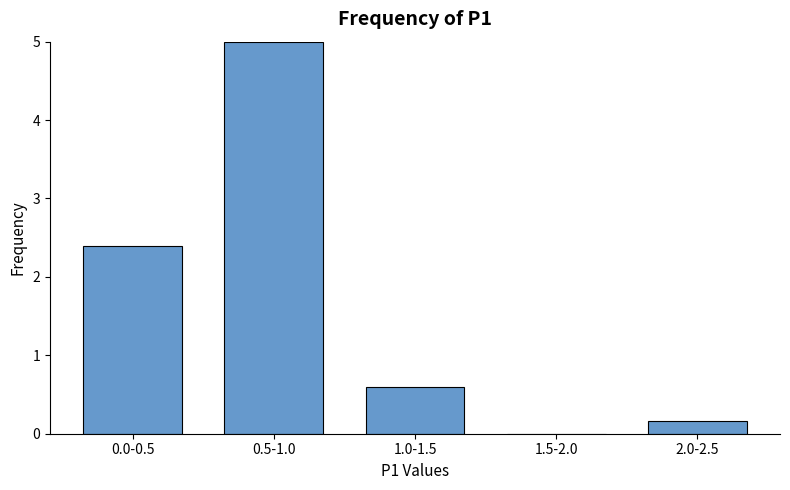

Reading left to right, transcribe all the data shown in this chart.

0.0-0.5=2.4	0.5-1.0=5.0	1.0-1.5=0.6	1.5-2.0=0.0	2.0-2.5=0.2